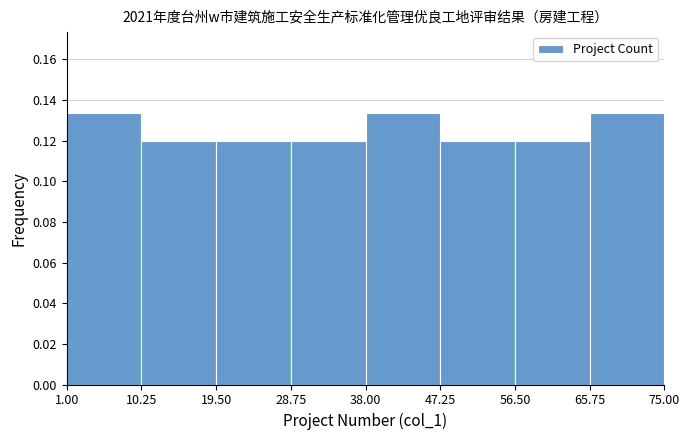

How tall is the bar that spans 28.75 to 38.00 on the x-axis? The values are not printed on the chart, so give them approximately, as read against the axis.

0.120